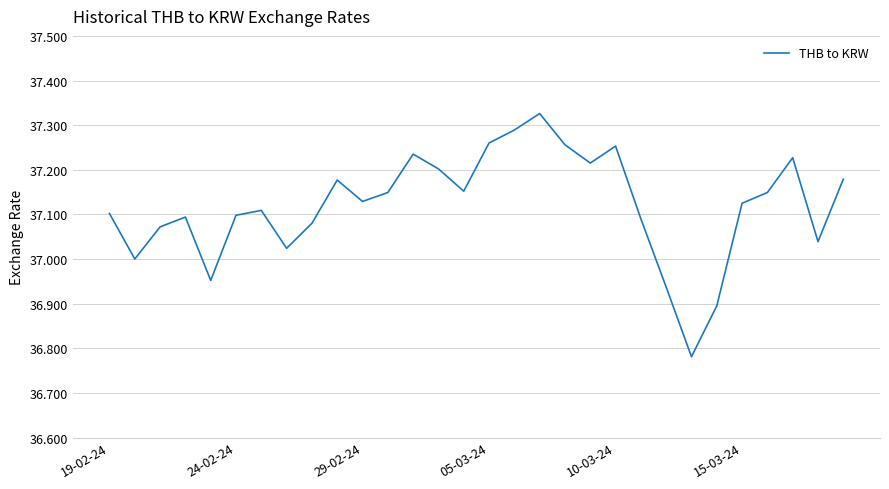

What is the difference between the maximum and minimum values?

0.5